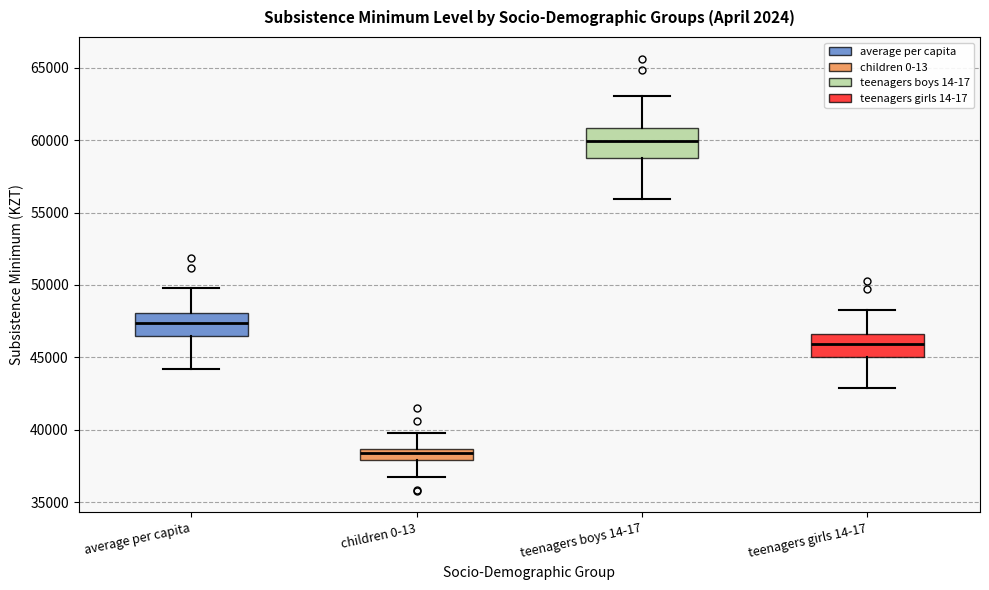

Reading left to right, transcribe this box plot: for each box, give where its median line is, the range the box spans, and where its two whiskers end, as read against the y-axis. The values are not printed on the chart, so give them approximately, as read against the axis.

average per capita: median 47500, box 46500 to 48000, whiskers 44000 to 50000
children 0-13: median 38500 (inside the box), box 38000 to 38500, whiskers 37000 to 40000
teenagers boys 14-17: median 60000, box 58500 to 61000, whiskers 56000 to 63000
teenagers girls 14-17: median 46000, box 45000 to 46500, whiskers 43000 to 48500